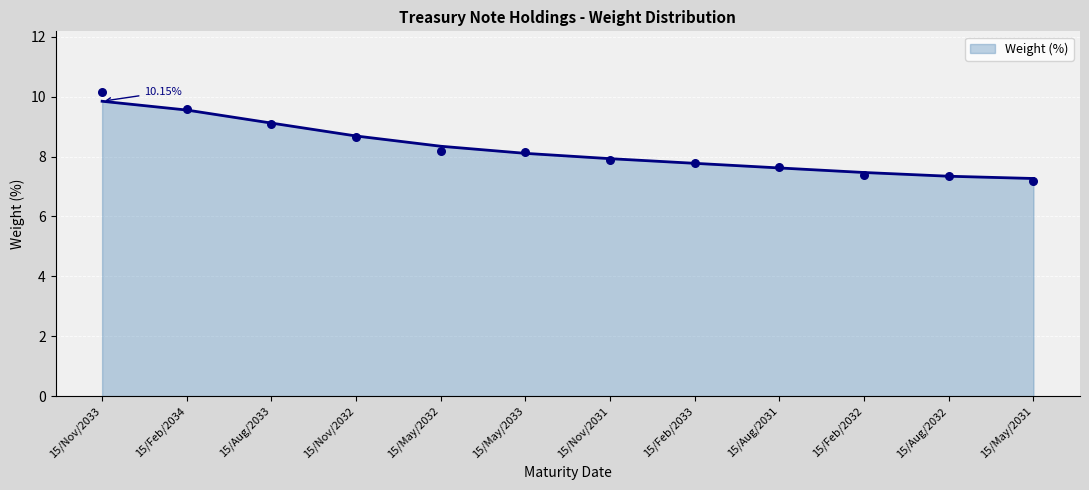

Approximately how many times larger is the value at 15/Nov/2032 compared to 15/Aug/2033?

1.0